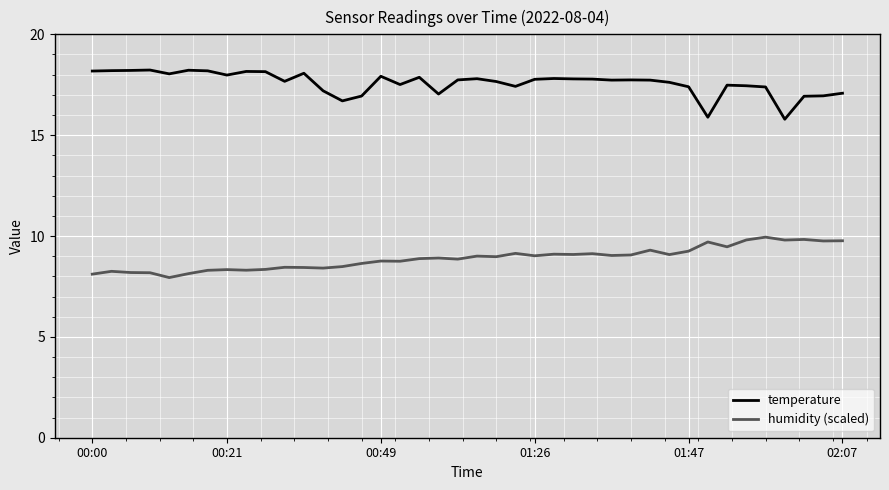

What is the minimum value shown in the chart?

7.9